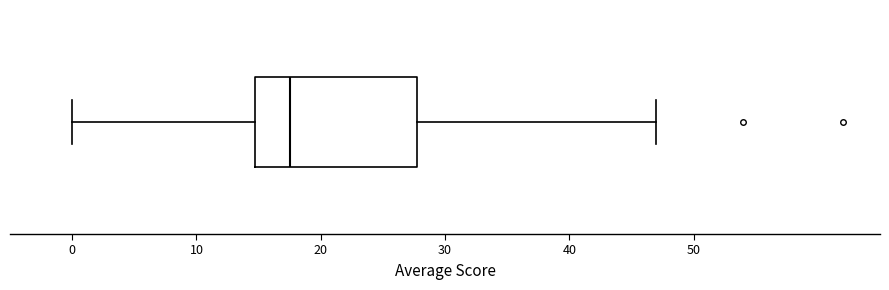

Read this box plot against the x-axis: the position of the median line, the range covered by the box, and the ends of both whiskers. The values are not printed on the chart, so give them approximately, as read against the axis.

median 18, box 15 to 28, whiskers 0 to 47